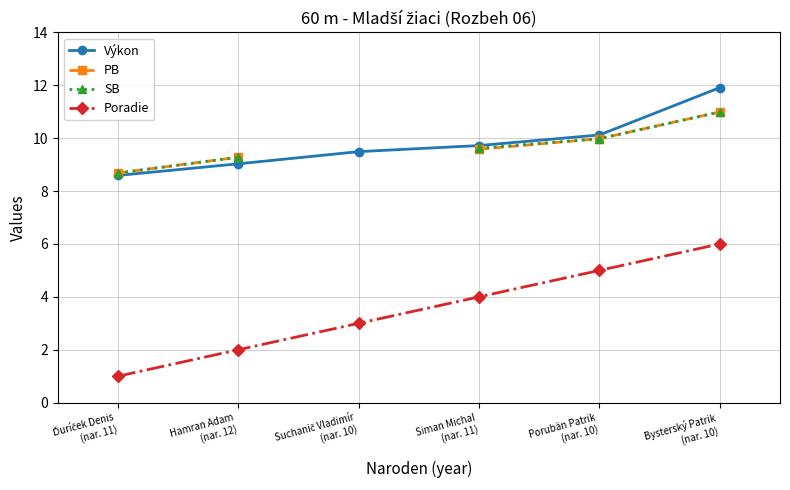

Where is PB nearest to the value 9?

Hamran Adam
(nar. 12)